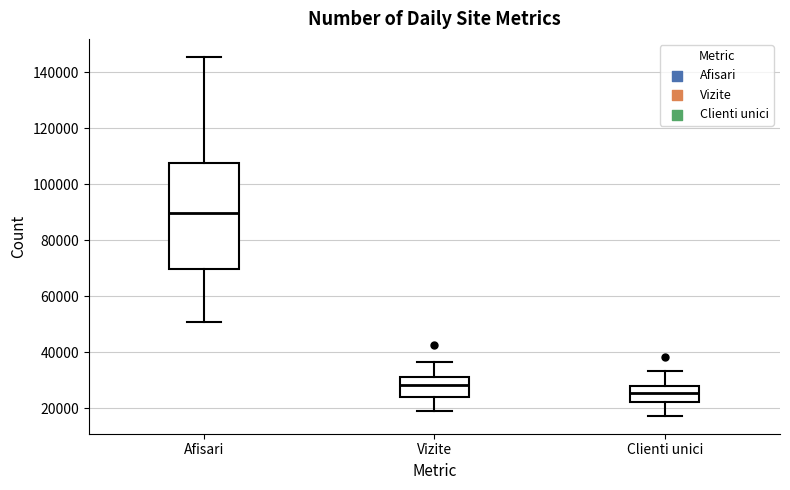

Where is the lower edge of the box for Clienti unici on the y-axis? The values are not printed on the chart, so give them approximately, as read against the axis.

22000